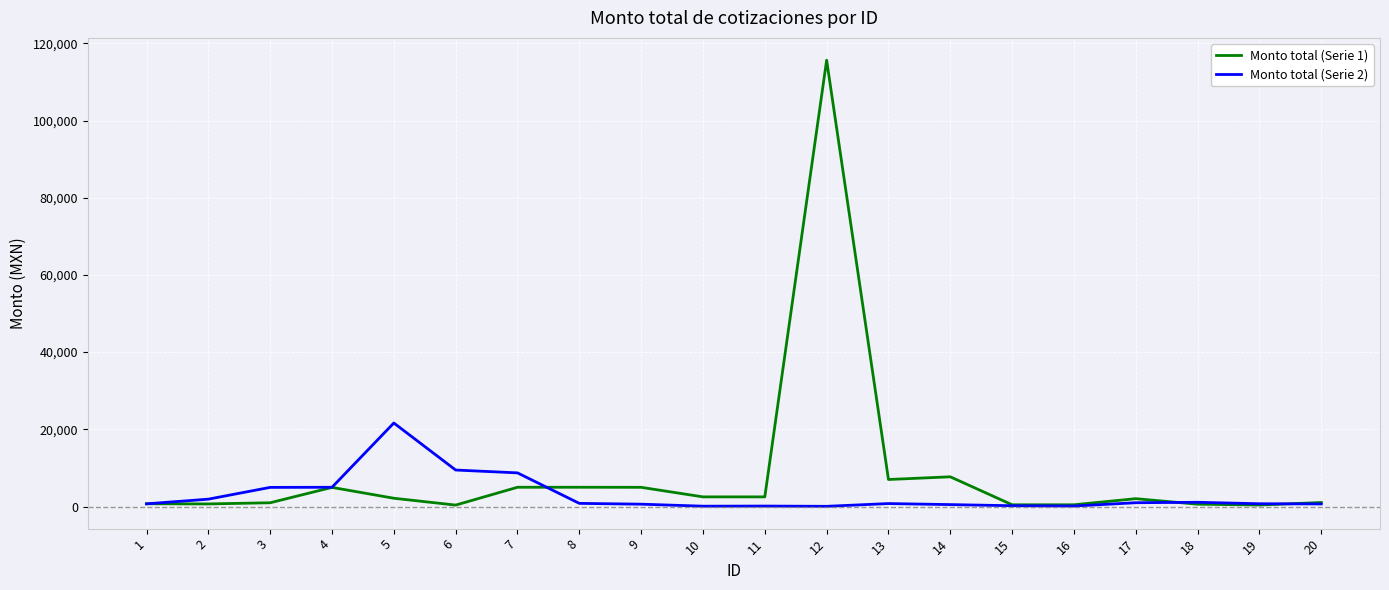

List the series in order of their overall mean, highest first.

Monto total (Serie 1), Monto total (Serie 2)